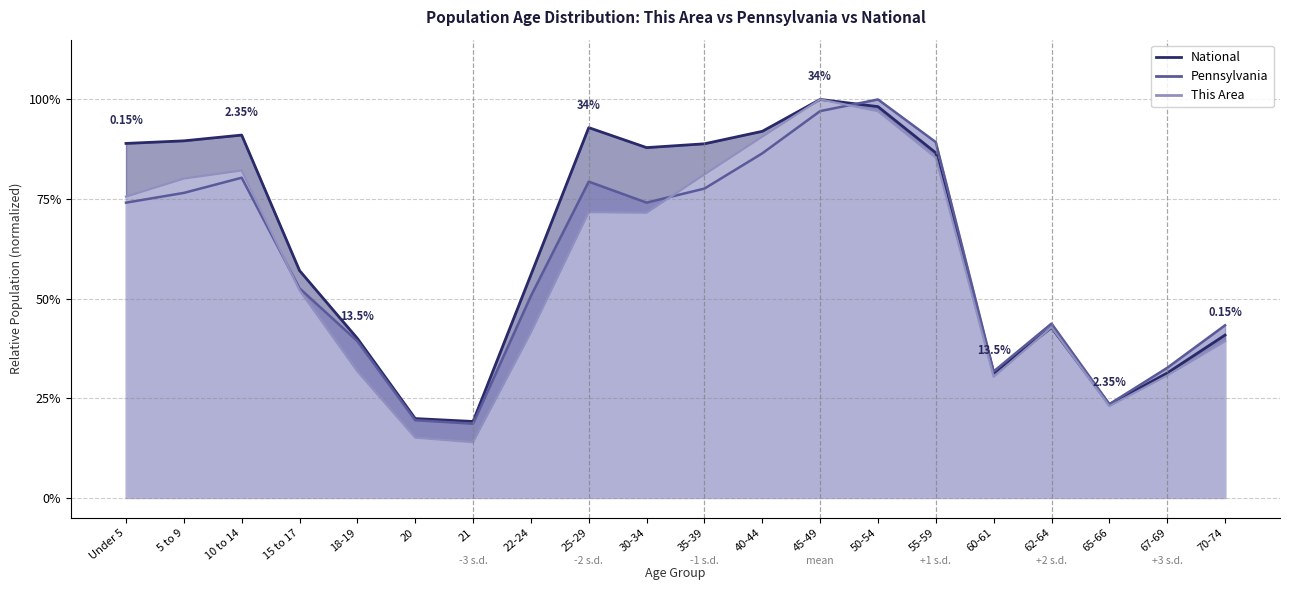

True or false: Pennsylvania has more than 1 points higher than both neighbors.

True